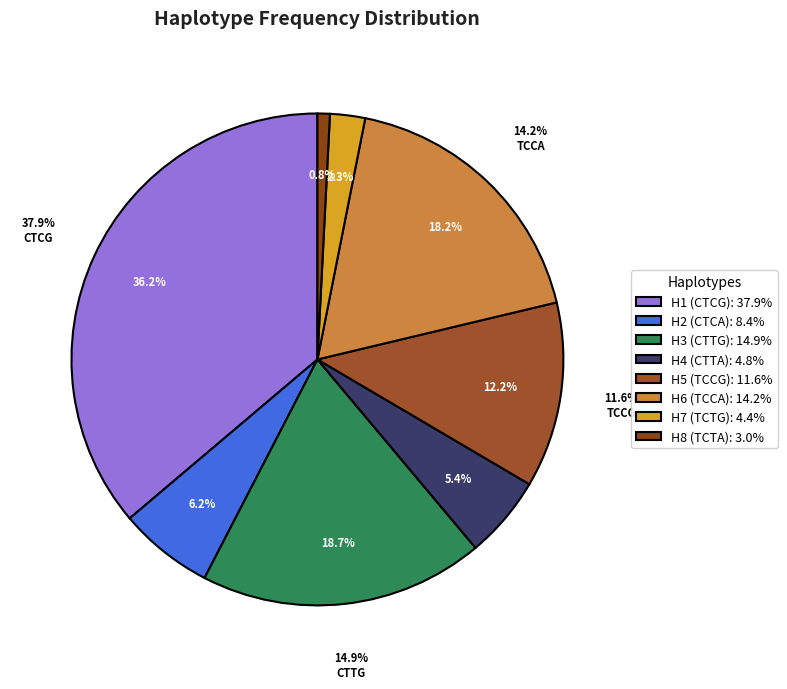

What percentage is the H6 slice, to the nearest percent?

18%